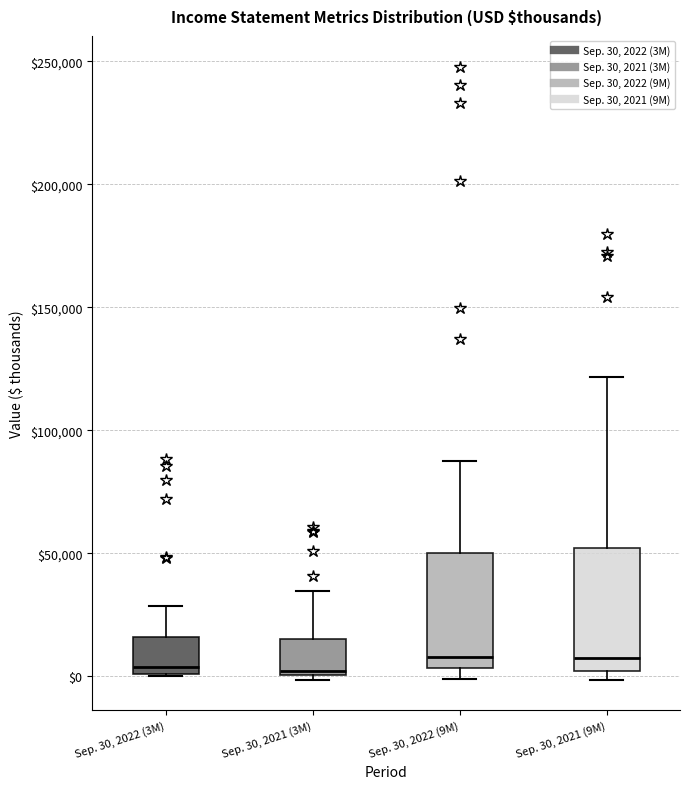

Where does the upper whisker of the box for Sep. 30, 2022 (9M) end on the y-axis? The values are not printed on the chart, so give them approximately, as read against the axis.

90000